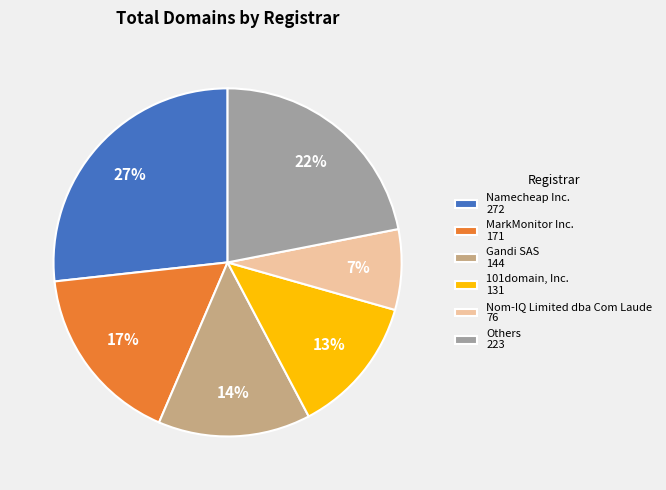

Which slice is the largest?

Namecheap Inc. 272